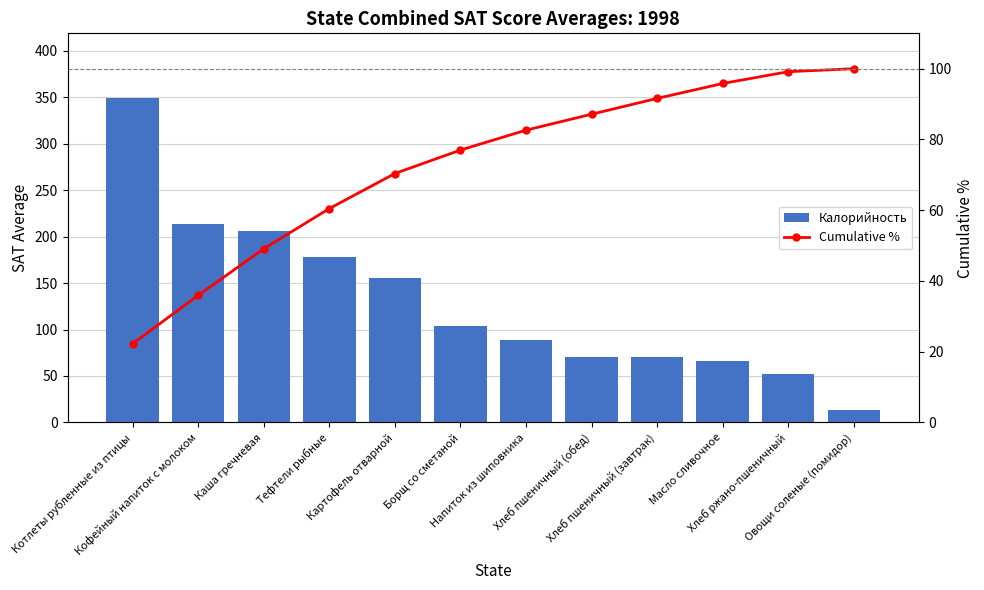

Rank the categories by Калорийность value from highest to lowest.

Котлеты рубленные из птицы, Кофейный напиток с молоком, Каша гречневая, Тефтели рыбные, Картофель отварной, Борщ со сметаной, Напиток из шиповника, Хлеб пшеничный (обед), Хлеб пшеничный (завтрак), Масло сливочное, Хлеб ржано-пшеничный, Овощи соленые (помидор)